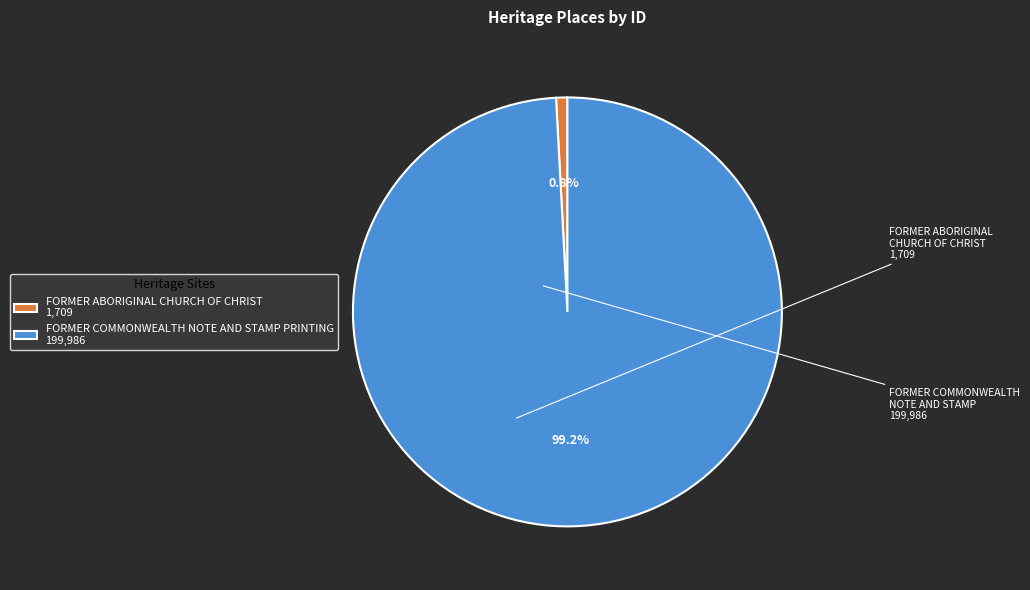

Is it true that FORMER ABORIGINAL CHURCH OF CHRIST is 7% of the pie?

False